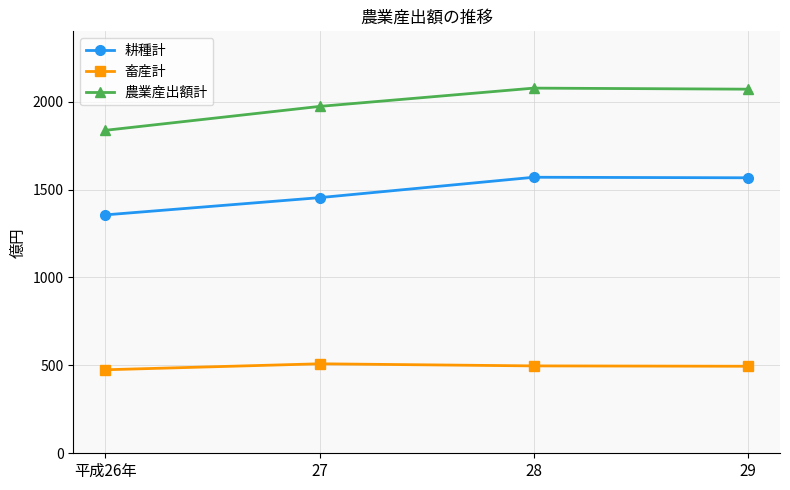

What is the value of the 耕種計 point at the 1st from the left?

1356